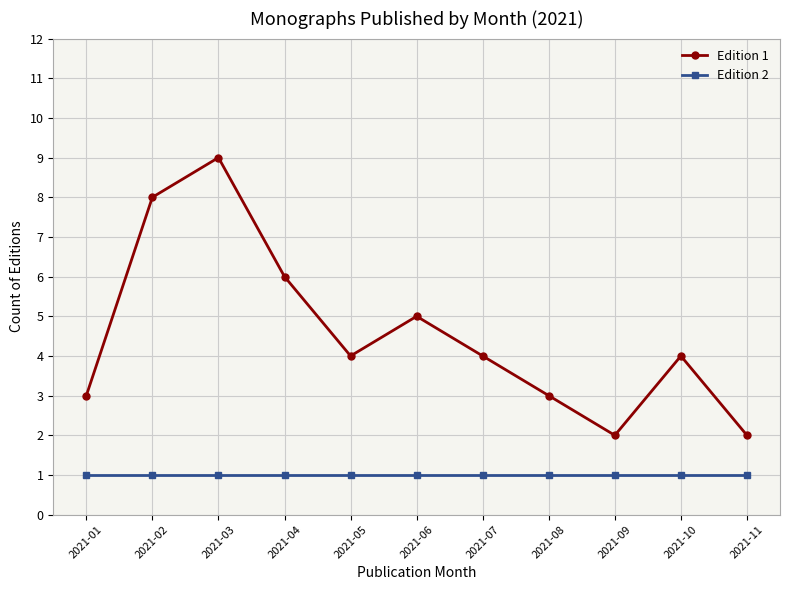

What is the spread (max minus min) of values at 2021-08?

2